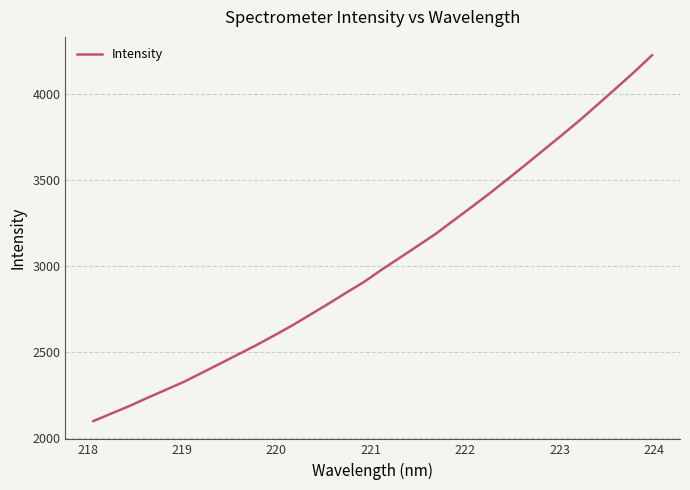

What is the greatest value displayed?

4225.6